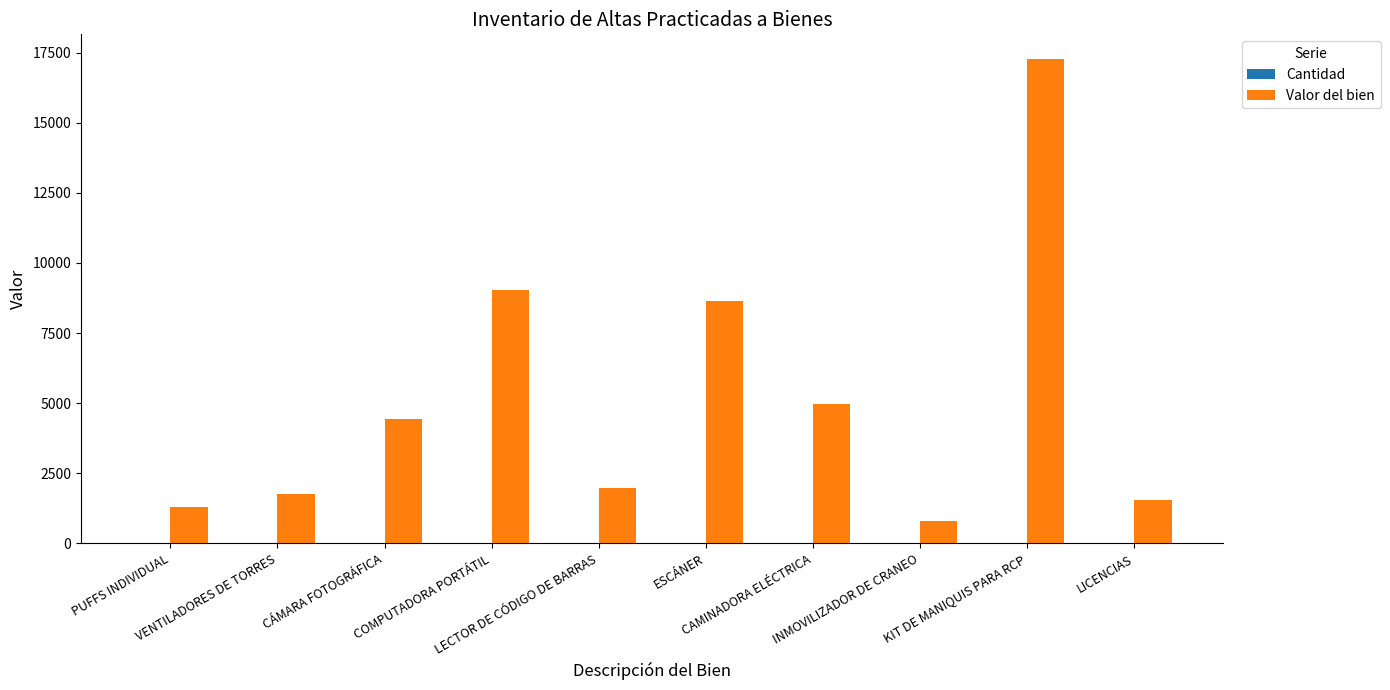

What is the spread (max minus min) of values at VENTILADORES DE TORRES?

1758.9